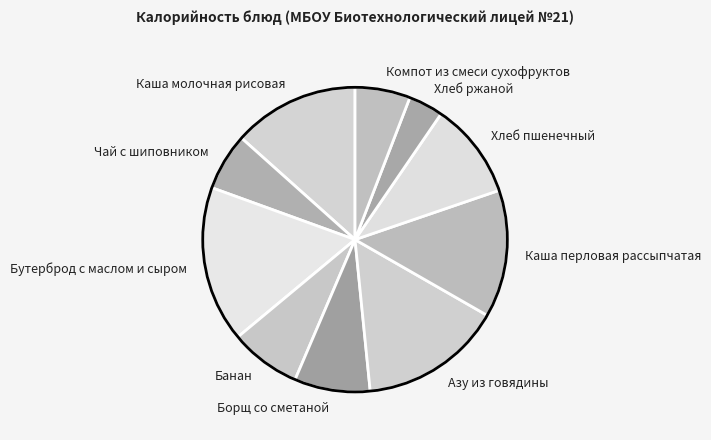

True or false: Бутерброд с маслом и сыром accounts for 2% of the total.

False